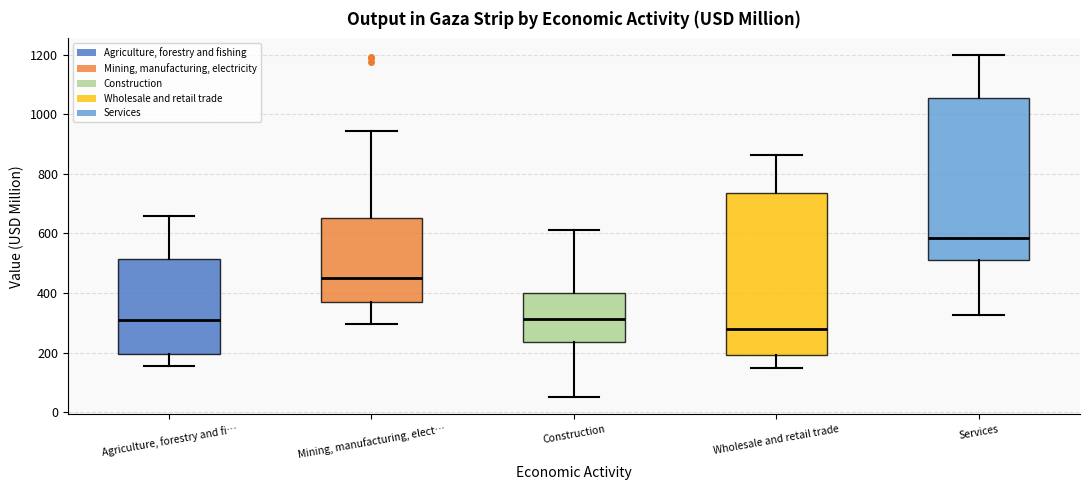

Where is the lower edge of the box for Wholesale and retail trade on the y-axis? The values are not printed on the chart, so give them approximately, as read against the axis.

200